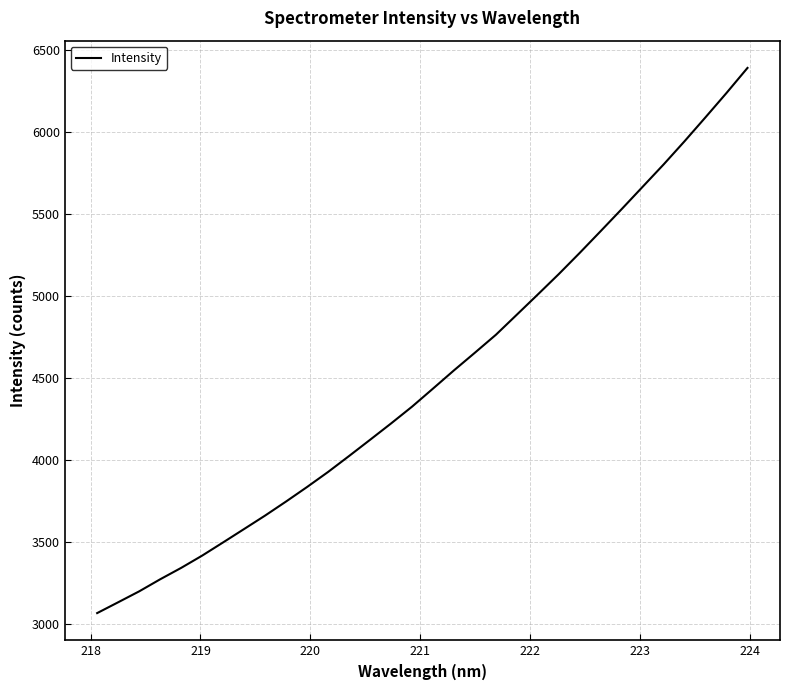

What is the minimum value shown in the chart?

3069.3